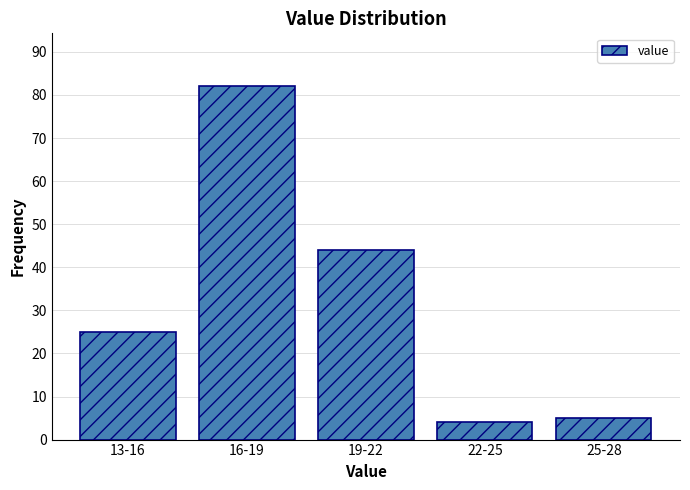

Reading left to right, what are all the values shown in this chart?

13-16=25	16-19=82	19-22=44	22-25=4	25-28=5